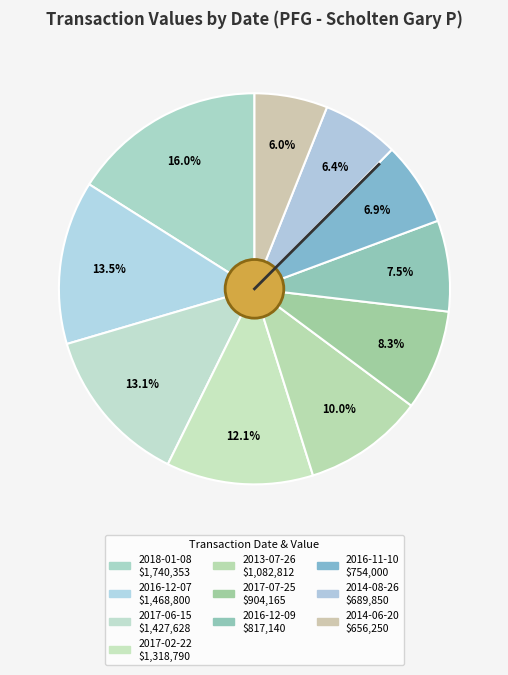

How many slices are in this pie chart?

10